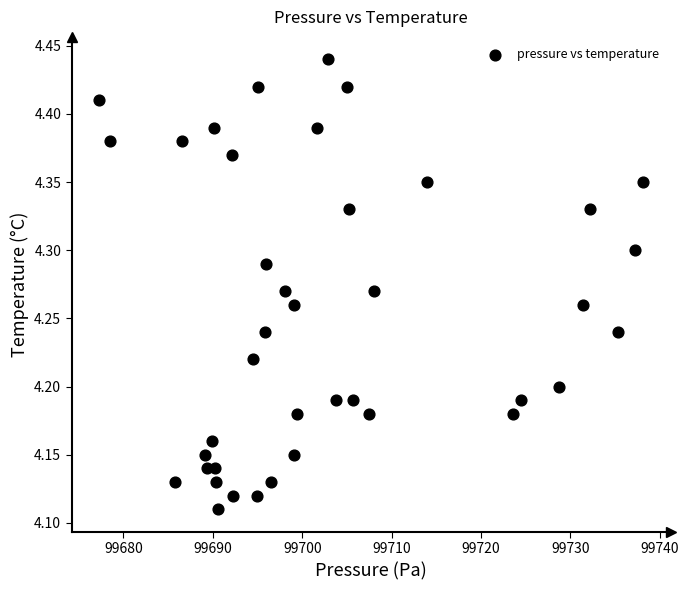

What is the range of Y values (max minus min)?

0.3